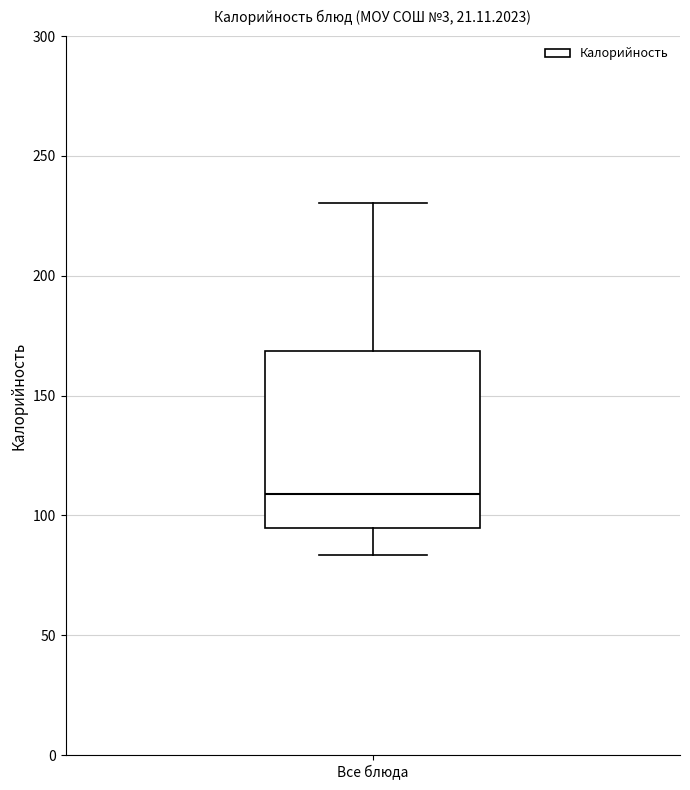

Where is the lower edge of the box for Все блюда on the y-axis? The values are not printed on the chart, so give them approximately, as read against the axis.

95